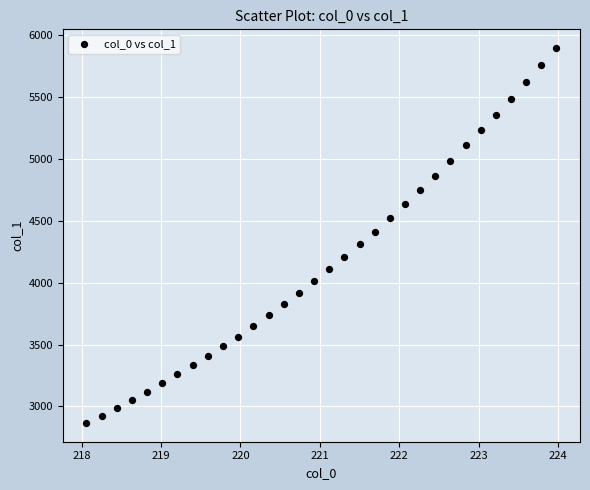

What is the range of X values (max minus min)?

5.9